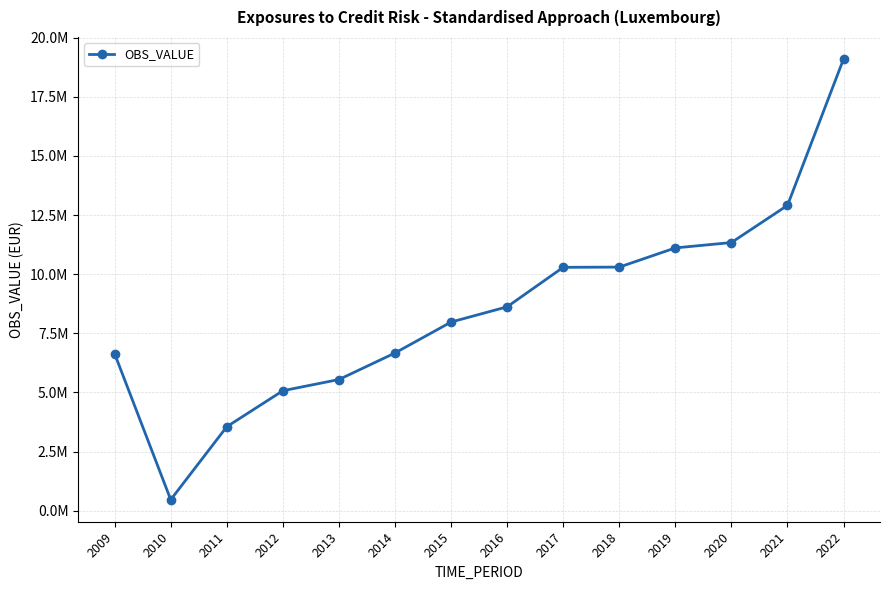

What is the change in value from 2010 to 2022?

+18632319.0